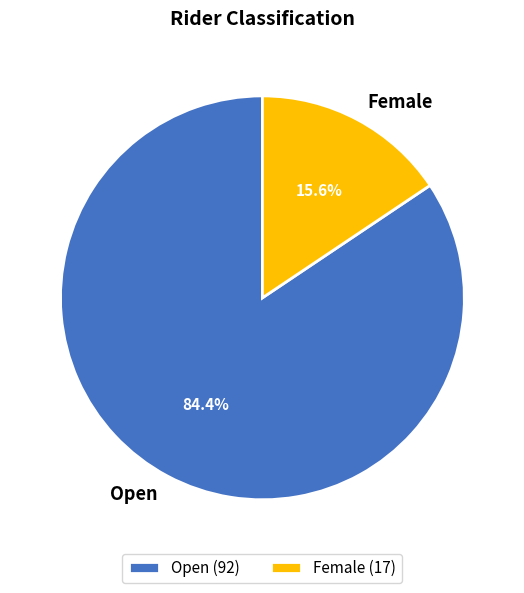

Which category accounts for the majority?

Open